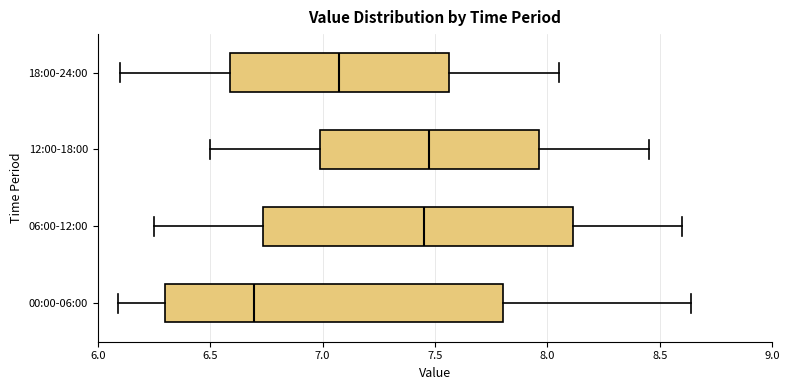

Reading bottom to top, read every box against the x-axis: the position of its median line, the range the box covers, and the ends of its whiskers. The values are not printed on the chart, so give them approximately, as read against the axis.

00:00-06:00: median 6.70, box 6.30 to 7.80, whiskers 6.10 to 8.65
06:00-12:00: median 7.45, box 6.75 to 8.10, whiskers 6.25 to 8.60
12:00-18:00: median 7.50, box 7.00 to 7.95, whiskers 6.50 to 8.45
18:00-24:00: median 7.10, box 6.60 to 7.55, whiskers 6.10 to 8.05